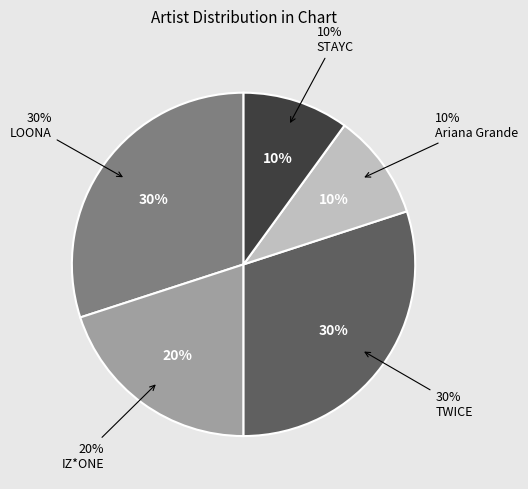

What is the total percentage of Ariana Grande and STAYC?

20.0%